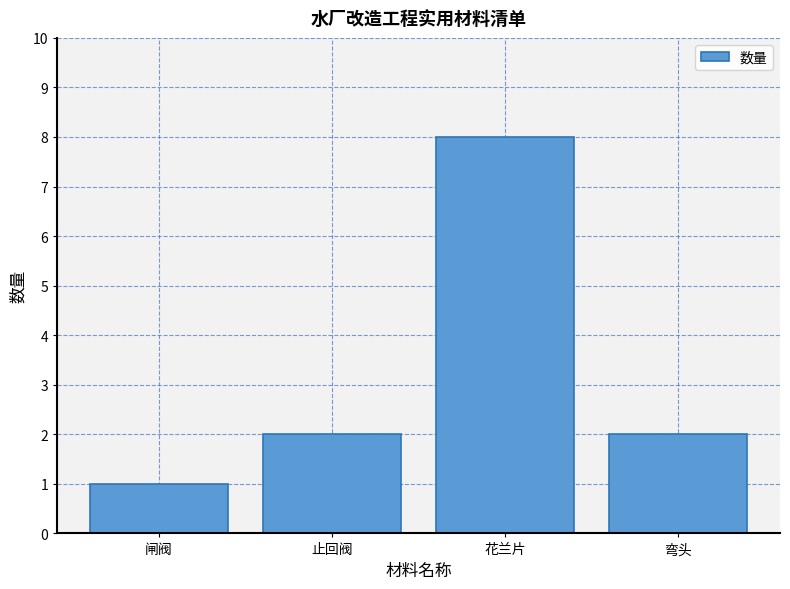

Reading left to right, extract all data points from this chart.

1	2	8	2